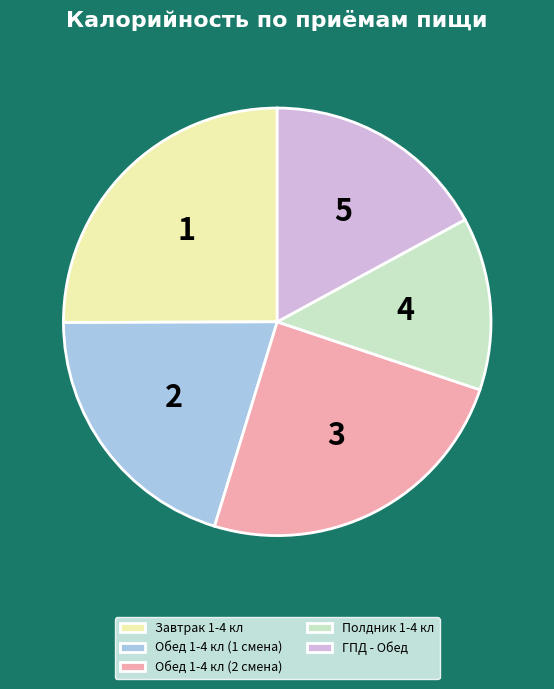

Do Завтрак 1-4 кл and Полдник 1-4 кл together represent more than half of the pie?

No